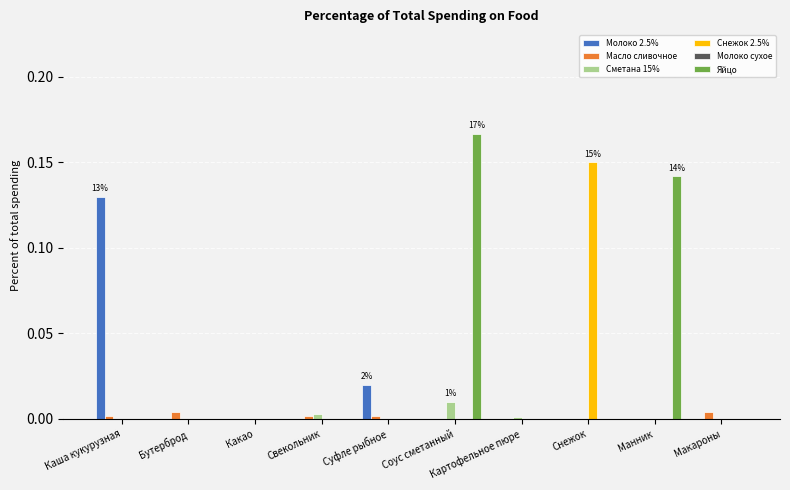

Between Каша кукурузная and Соус сметанный, which series saw the biggest shift?

Яйцо